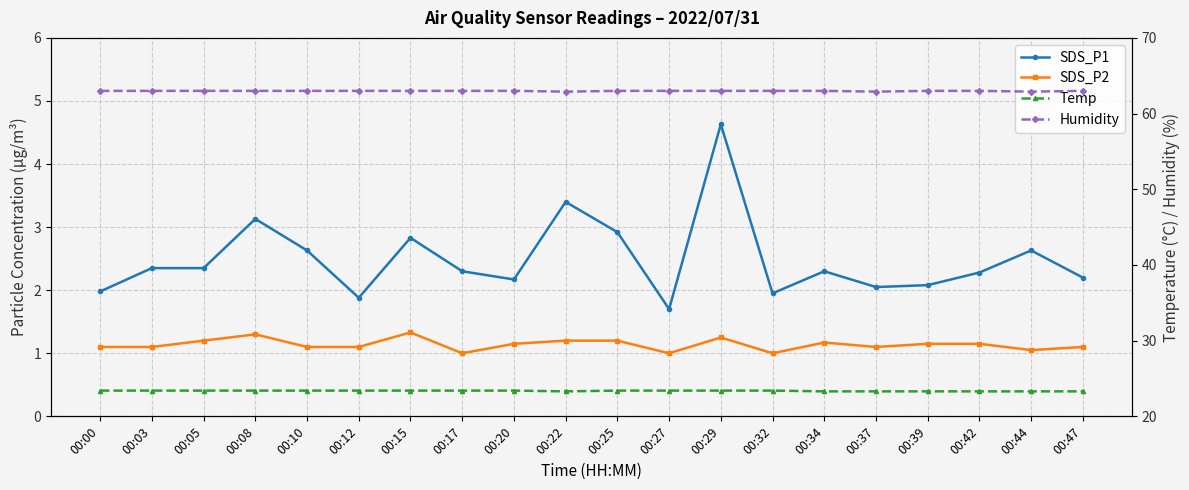

Is this an area chart (filled region under the line)?

No